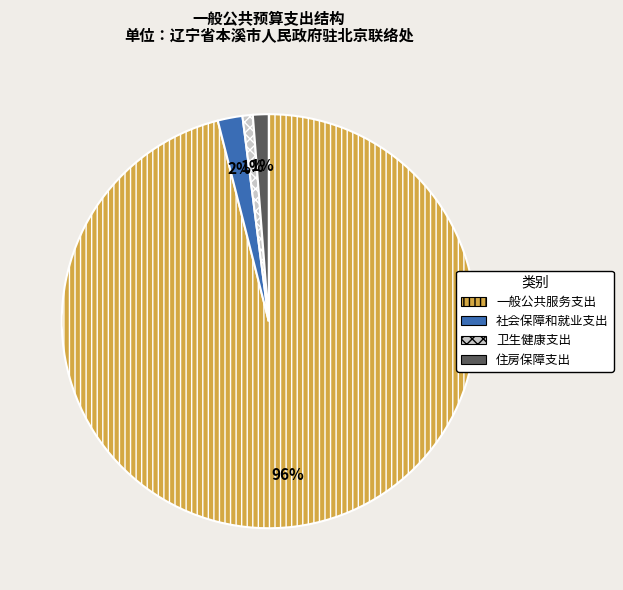

To the nearest percent, what is the combined percentage of 卫生健康支出 and 住房保障支出?

2%